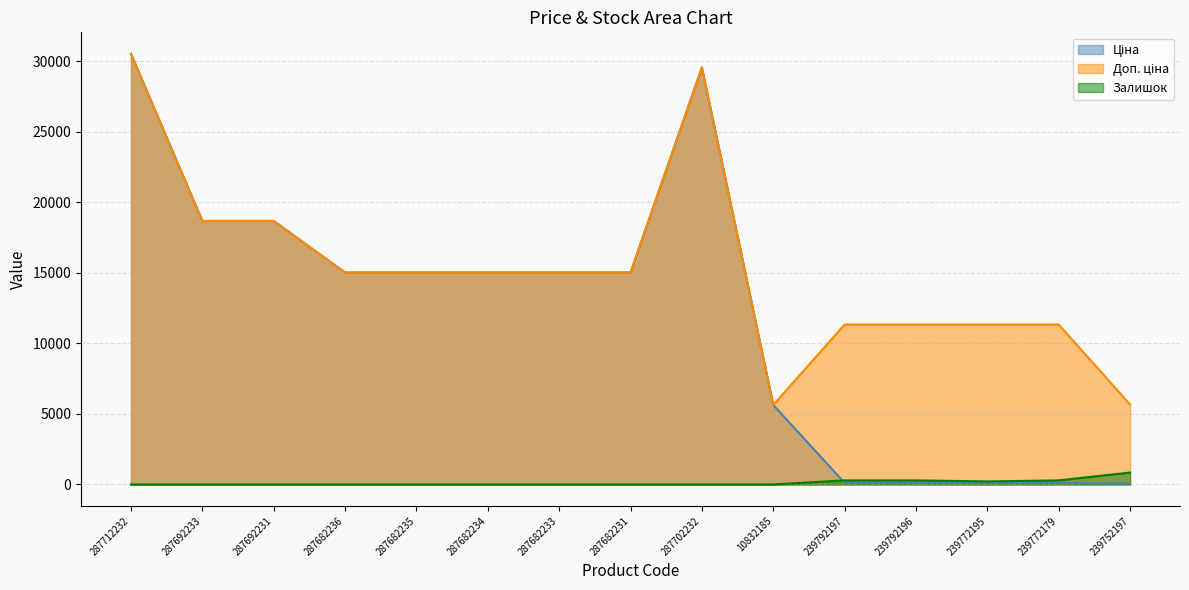

At 239752197, list the series in order from largest to smallest.

Доп. ціна, Залишок, Ціна